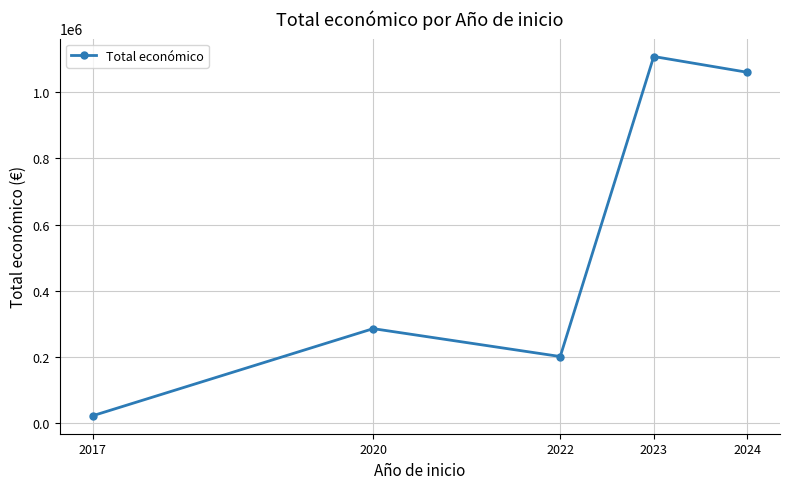

What is the greatest value displayed?

1108786